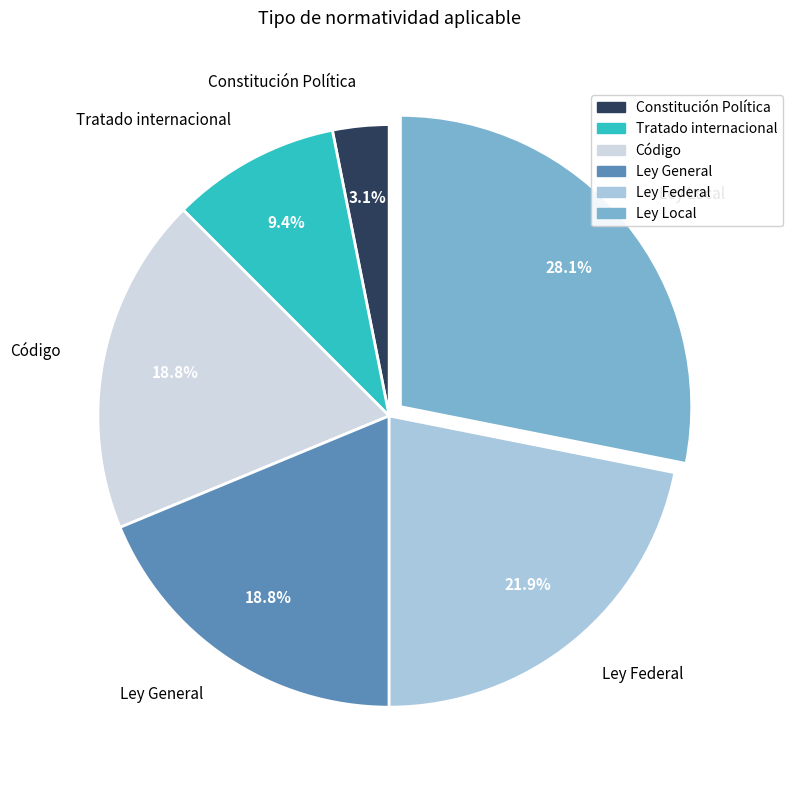

True or false: Ley Federal accounts for 11% of the total.

False